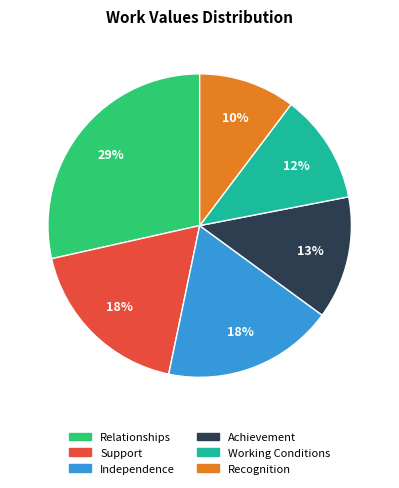

How many segments does this pie chart have?

6